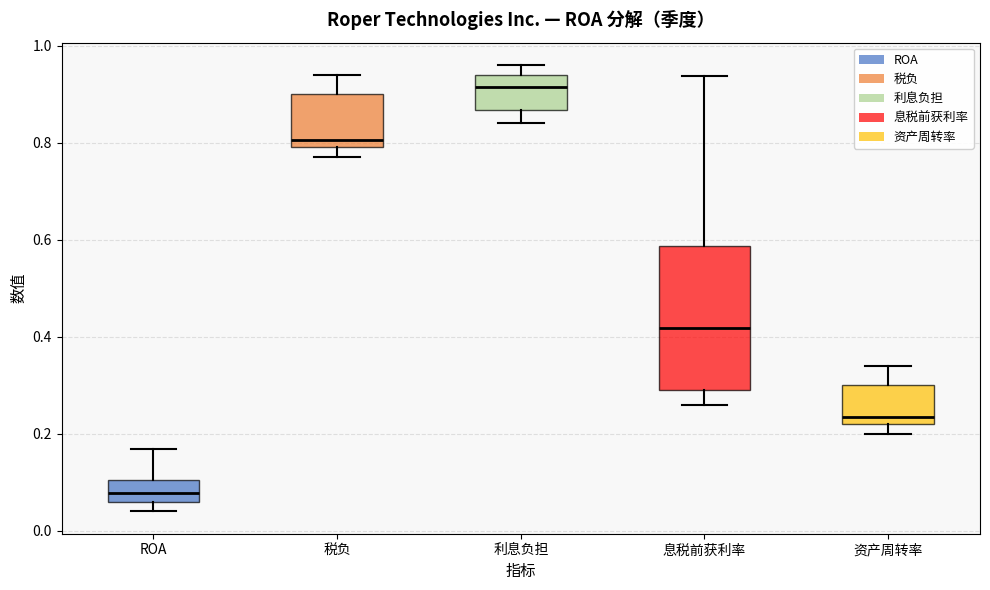

Reading left to right, transcribe this box plot: for each box, give where its median line is, the range the box spans, and where its two whiskers end, as read against the y-axis. The values are not printed on the chart, so give them approximately, as read against the axis.

ROA: median 0.08, box 0.06 to 0.10, whiskers 0.04 to 0.16
税负: median 0.80 (just above the box's lower edge), box 0.80 to 0.90, whiskers 0.78 to 0.94
利息负担: median 0.92, box 0.86 to 0.94, whiskers 0.84 to 0.96
息税前获利率: median 0.42, box 0.28 to 0.58, whiskers 0.26 to 0.94
资产周转率: median 0.24, box 0.22 to 0.30, whiskers 0.20 to 0.34